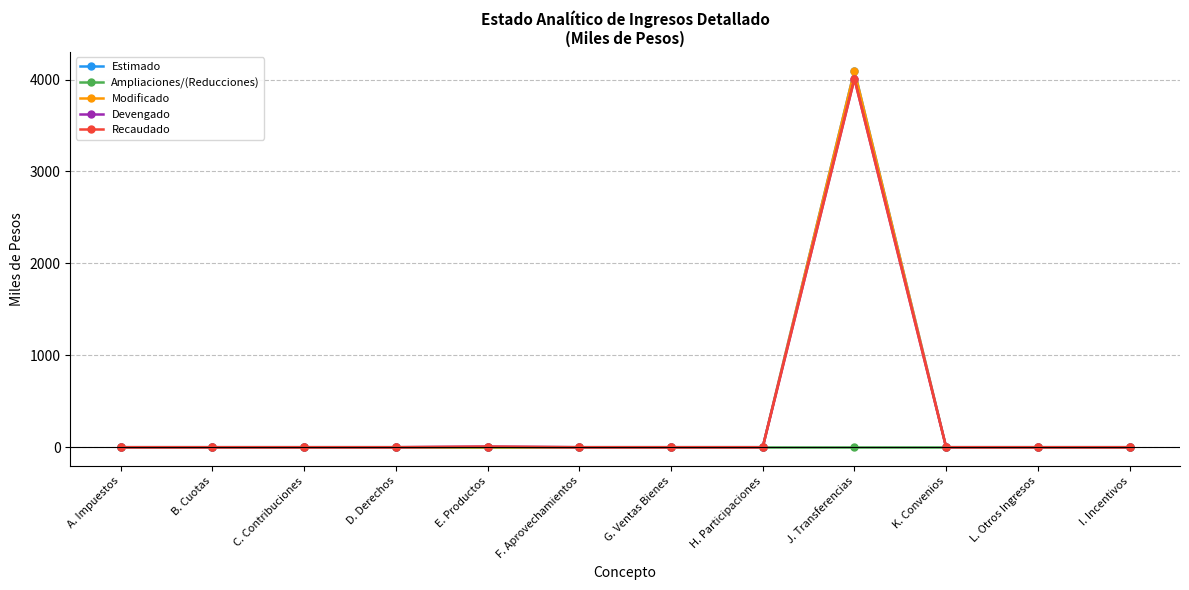

Reading left to right, what are all the values shown in this chart?

Estimado: 0.0	0.0	0.0	0.0	0.0	0.0	0.0	0.0	4098.3	0.0	0.0	0.0
Ampliaciones/(Reducciones): 0.0	0.0	0.0	0.0	0.0	0.0	0.0	0.0	0.0	0.0	0.0	0.0
Modificado: 0.0	0.0	0.0	0.0	0.0	0.0	0.0	0.0	4098.3	0.0	0.0	0.0
Devengado: 0.0	0.0	0.0	0.0	6.8	0.0	0.0	0.0	4008.3	0.0	0.0	0.0
Recaudado: 0.0	0.0	0.0	0.0	6.8	0.0	0.0	0.0	4008.3	0.0	0.0	0.0